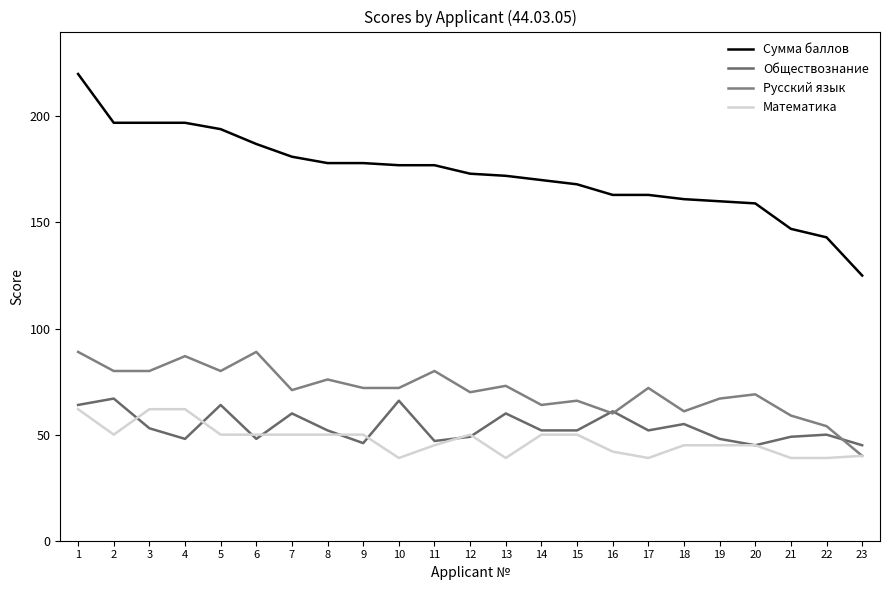

Which series has the largest range (max minus min)?

Сумма баллов